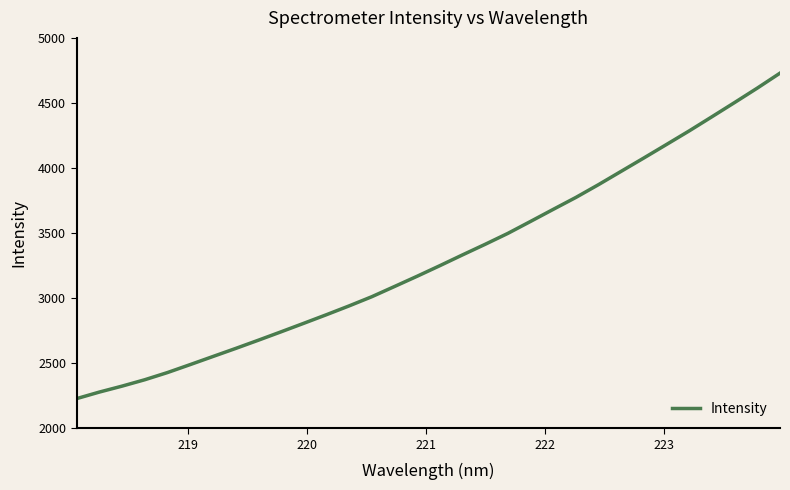

What is the difference between the maximum and minimum values?

2501.6